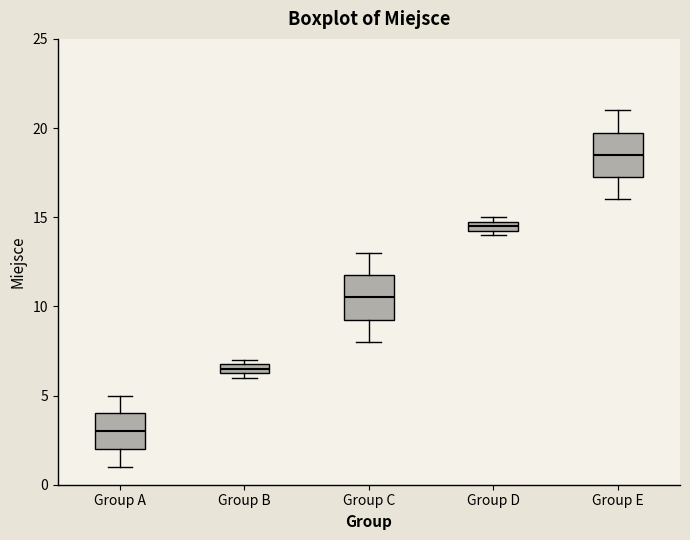

Where is the upper edge of the box for Group B on the y-axis? The values are not printed on the chart, so give them approximately, as read against the axis.

7.0